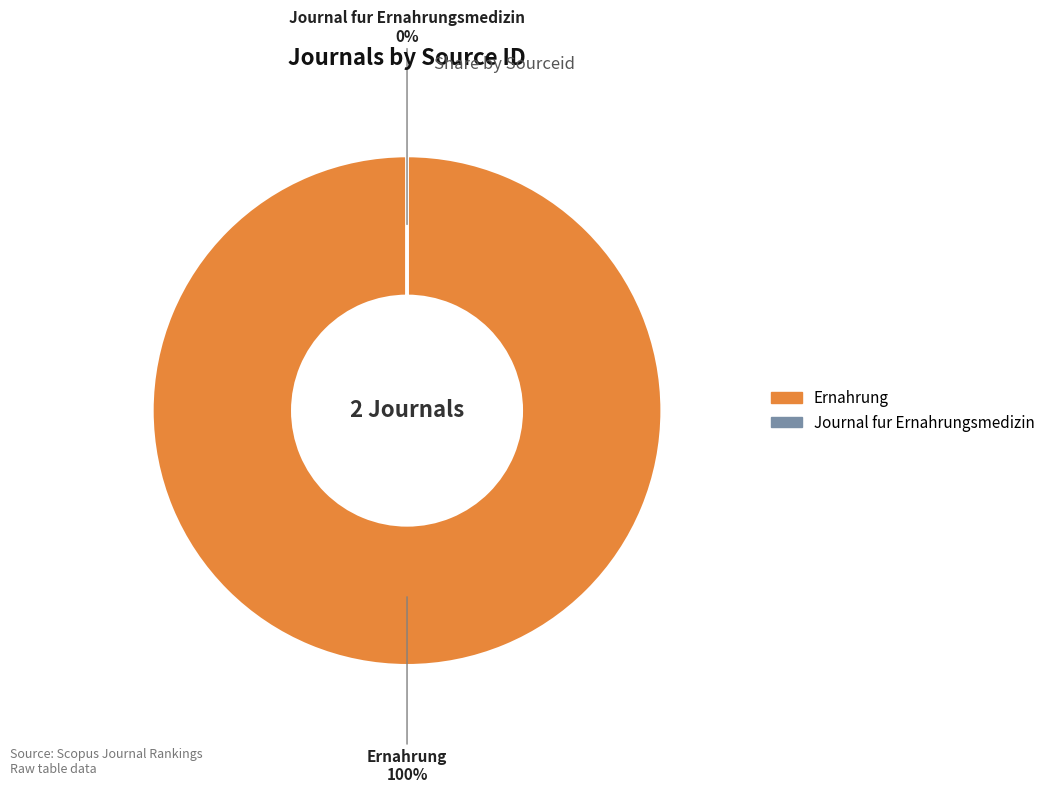

To the nearest percent, what is the combined percentage of Journal fur Ernahrungsmedizin and Ernahrung?

100%